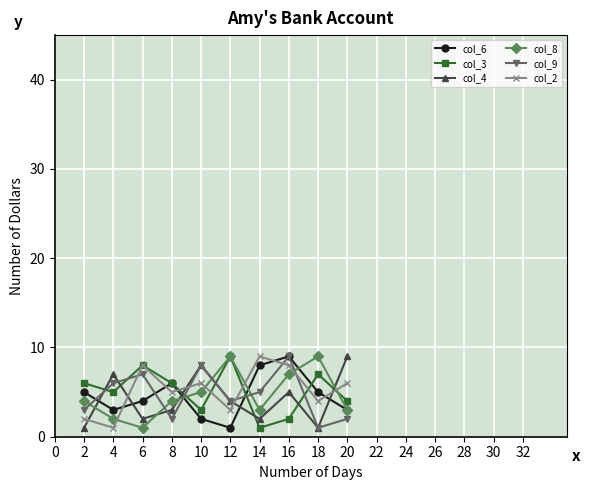

True or false: col_6 has more than 2 interior local peaks.

False